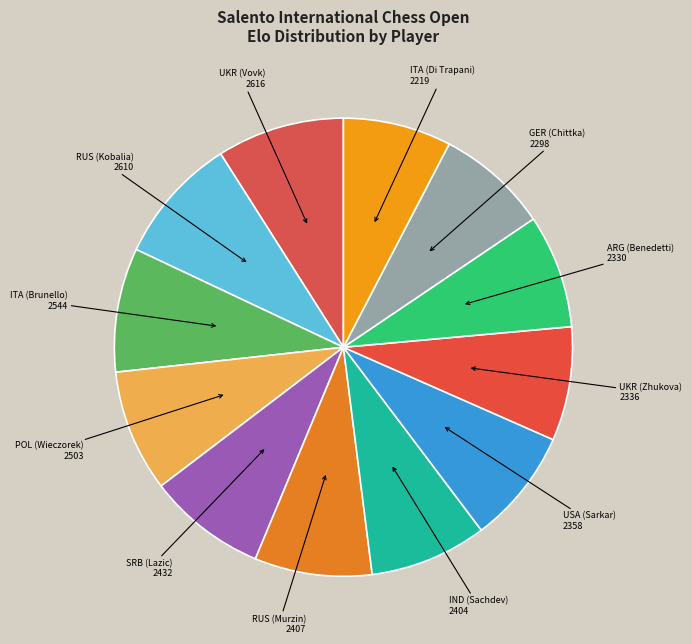

True or false: IND (Sachdev) accounts for 1% of the total.

False